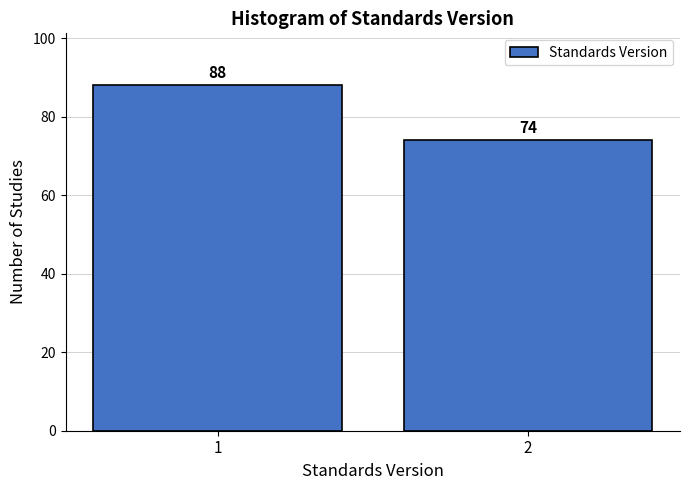

Reading left to right, list all the values displayed in this chart.

1=88	2=74